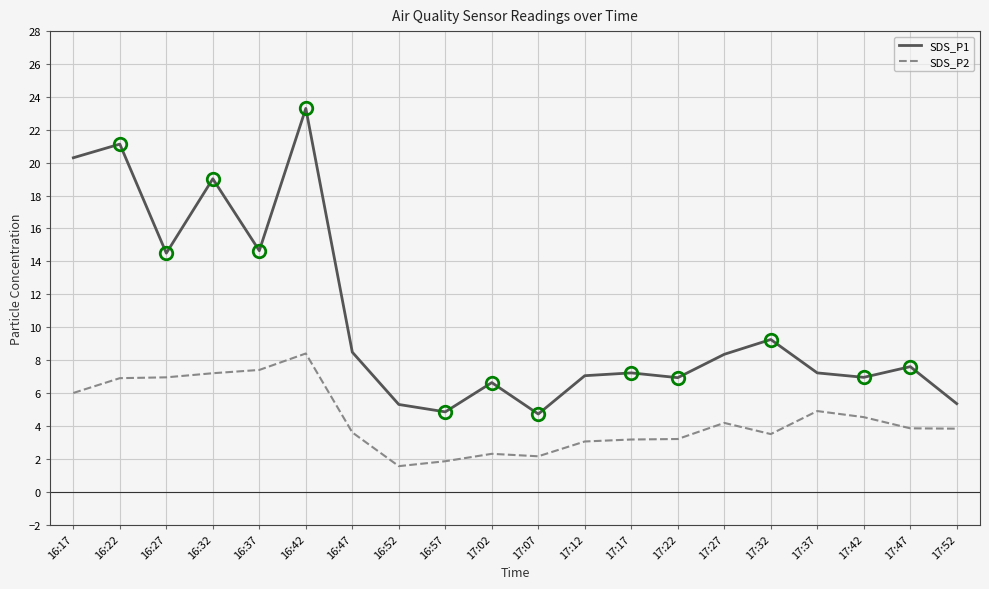

Is it true that SDS_P1 equals 1.8 at 17:17?

False